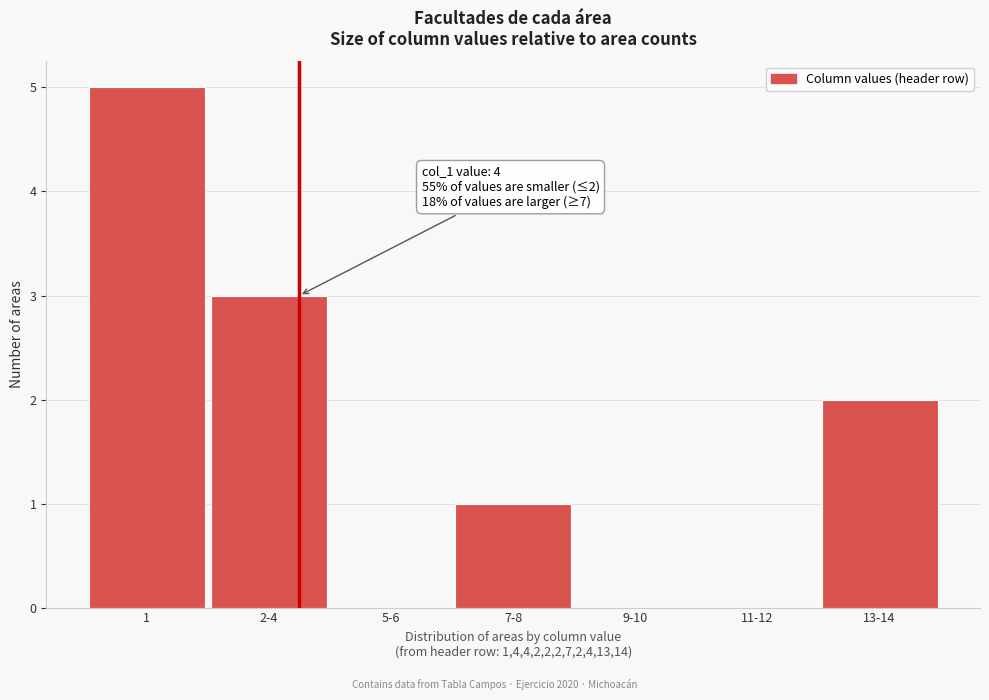

Reading left to right, list all the values displayed in this chart.

1=5	2-4=3	5-6=0	7-8=1	9-10=0	11-12=0	13-14=2